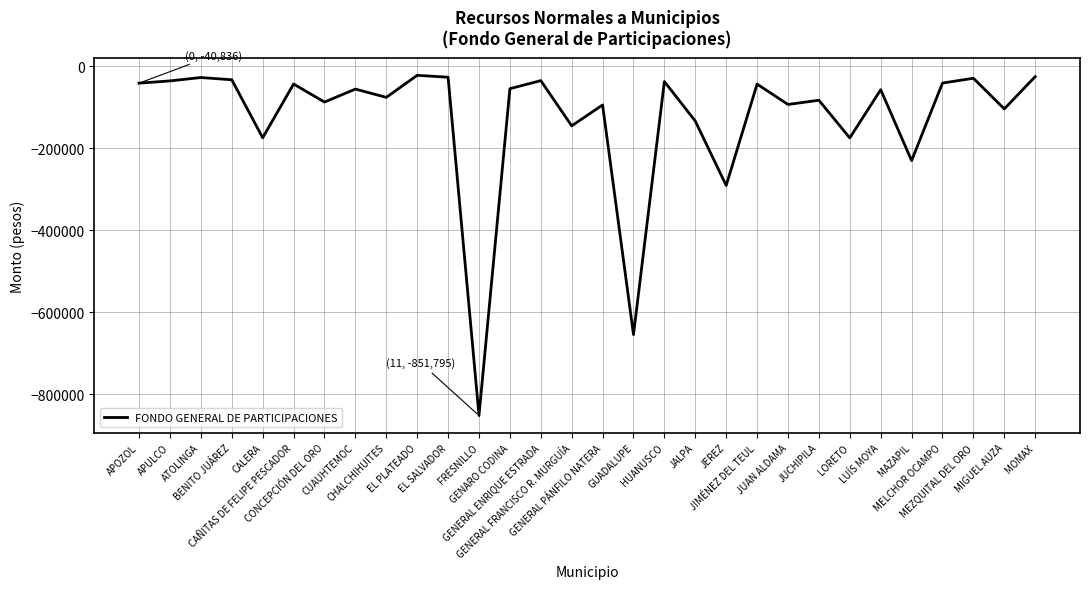

What is the maximum value shown in the chart?

-21725